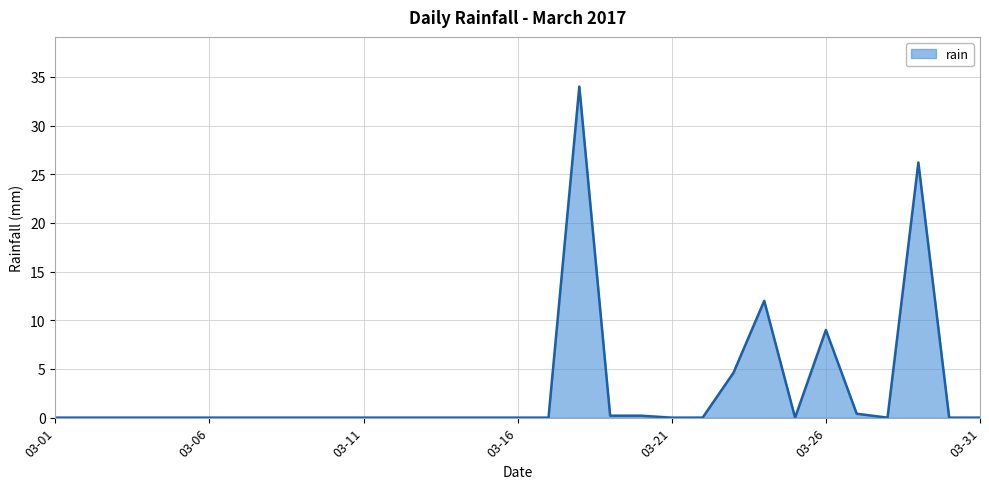

What is the maximum value shown in the chart?

34.0